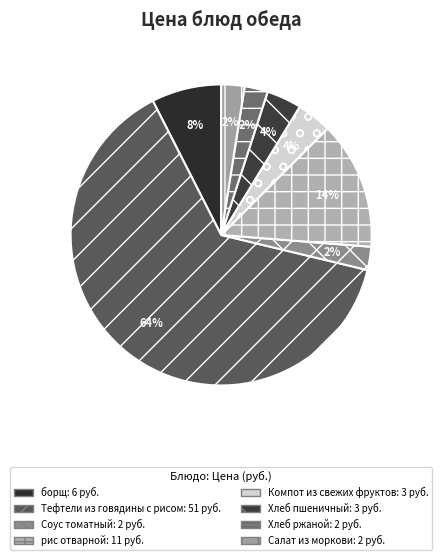

Combined, what portion of the pie is Тефтели из говядины с рисом and Салат из моркови?

66.2%